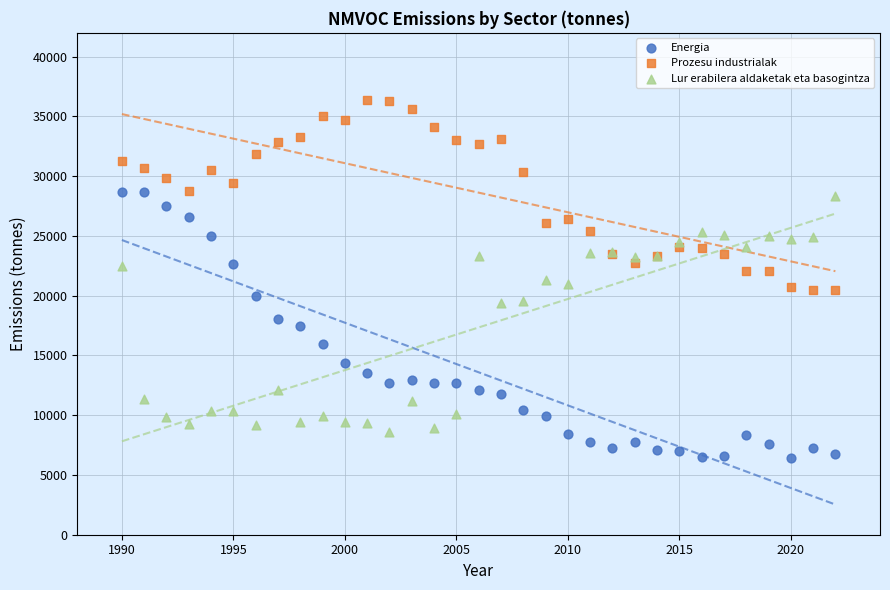

What is the X range (max minus min) for the scatter plot?

32.0